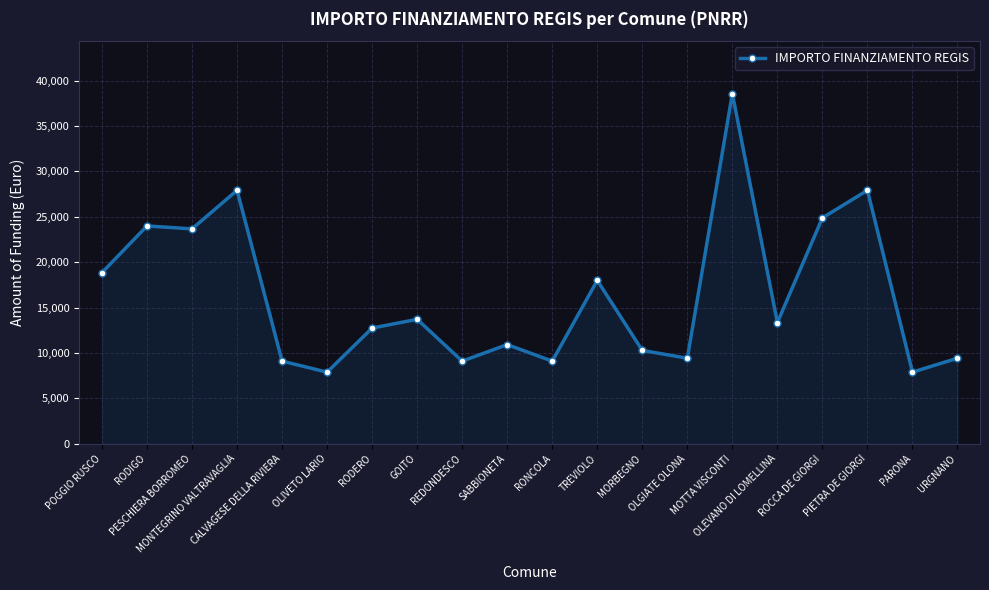

How many series are shown in this chart?

1